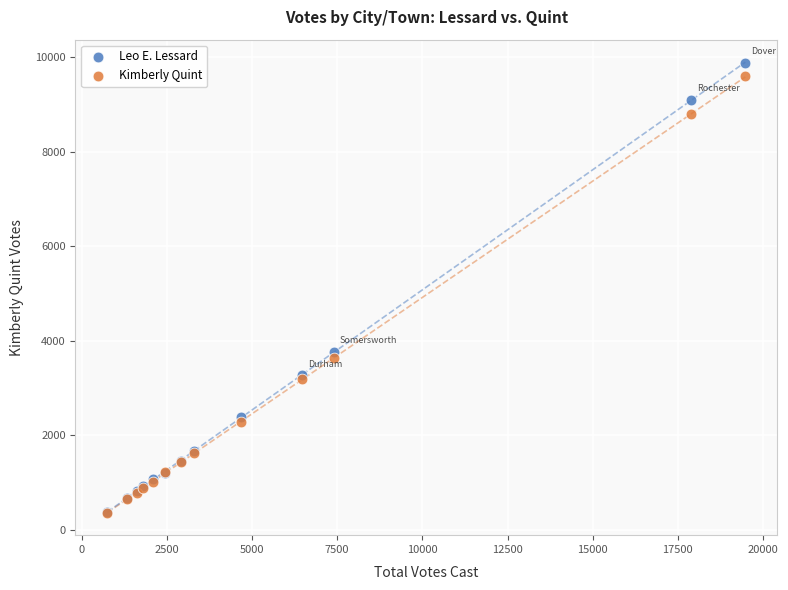

In the Kimberly Quint series, what Y value is closest to 4982?

3635